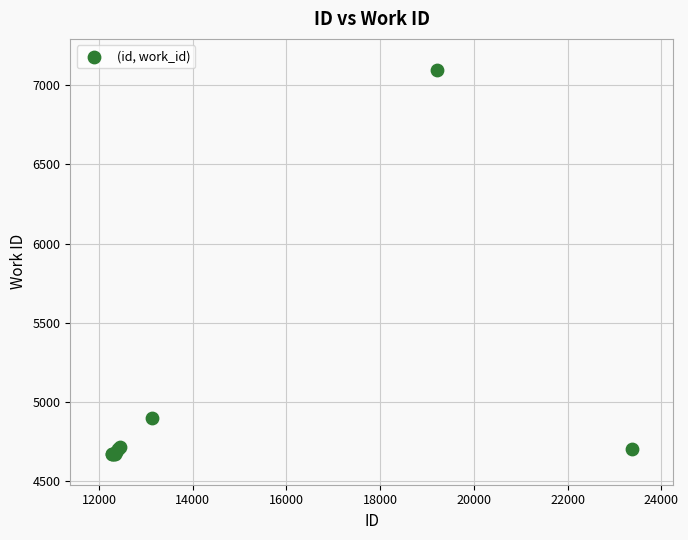

What Y value in the scatter plot is closest to 5885?

4899